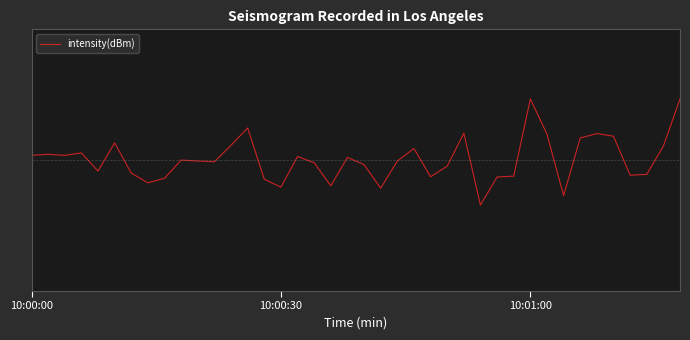

Does the chart have visible grid lines?

No